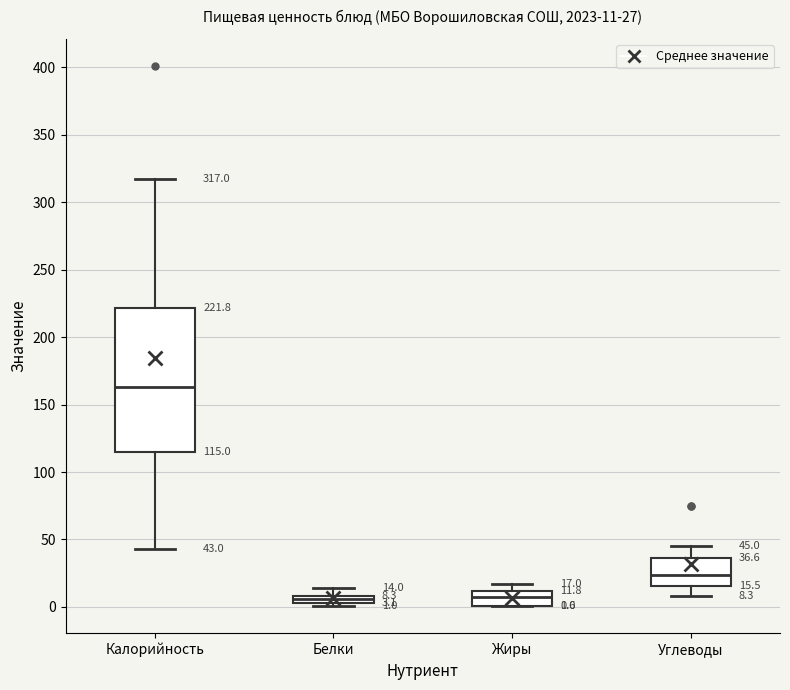

Which box is the tallest, from its lower edge to its upper edge?

Калорийность